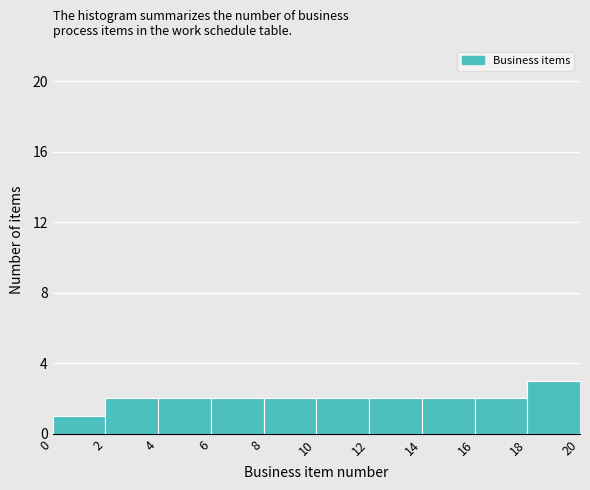

Reading left to right, transcribe this chart: for each bar, give the range it covers on the x-axis and its height. The values are not printed on the chart, so give them approximately, as read against the axis.

0 to 2: 1
2 to 4: 2
4 to 6: 2
6 to 8: 2
8 to 10: 2
10 to 12: 2
12 to 14: 2
14 to 16: 2
16 to 18: 2
18 to 20: 3